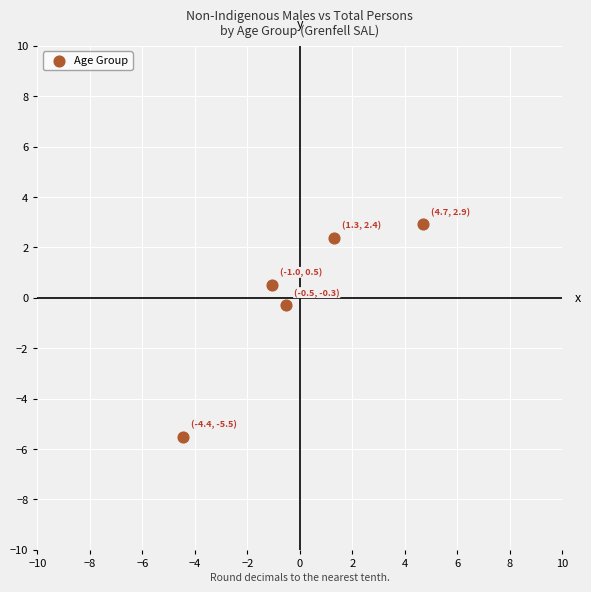

What is the range of X values (max minus min)?

9.2